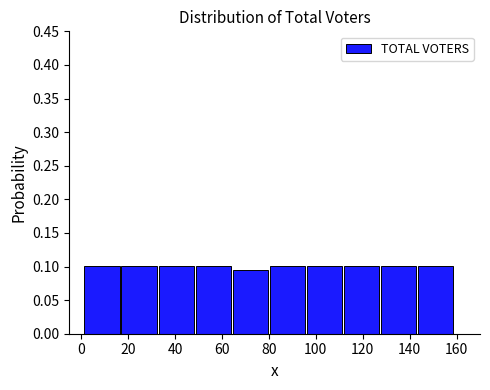

Reading left to right, list every bar in this chart as the range it spans on the x-axis followed by its height. Neither the bar edges nor the heights are printed on the chart, so give them approximately, as read against the axes.

1.0 to 16.8: 0.100
16.8 to 32.6: 0.100
32.6 to 48.4: 0.100
48.4 to 64.2: 0.100
64.2 to 80.0: 0.095
80.0 to 95.8: 0.100
95.8 to 111.6: 0.100
111.6 to 127.4: 0.100
127.4 to 143.2: 0.100
143.2 to 159.0: 0.100